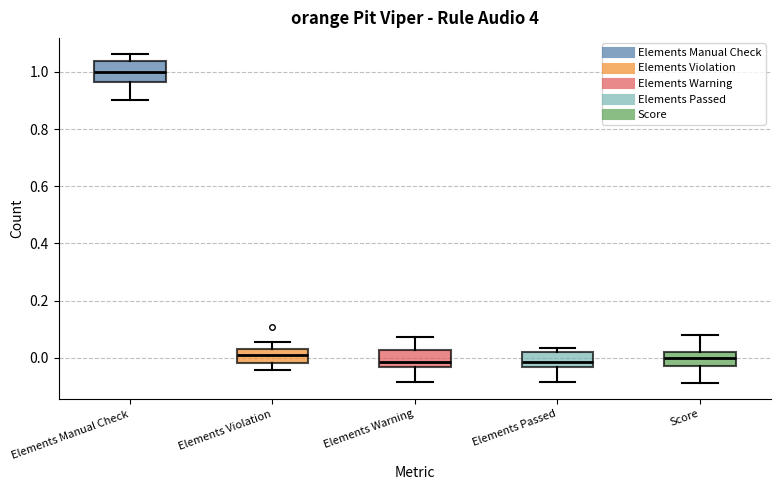

Where does the lower whisker of the box for Score end on the y-axis? The values are not printed on the chart, so give them approximately, as read against the axis.

-0.08